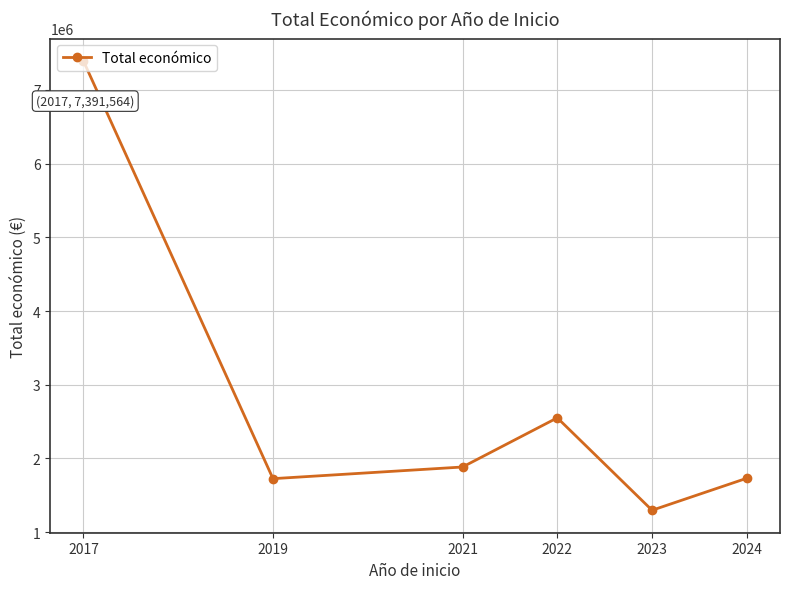

Where is the first local maximum?

2022